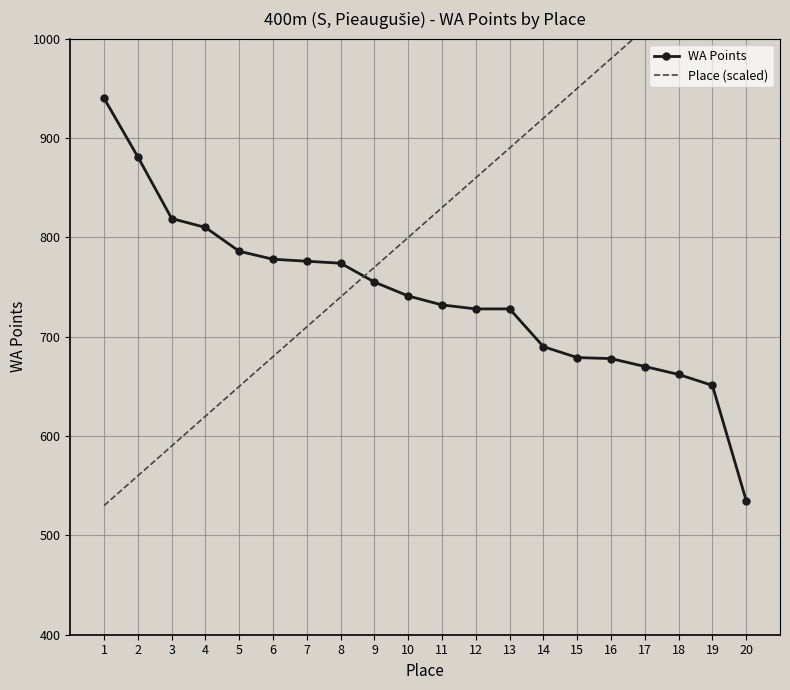

At how many categories does at least one series exceed 839?

11